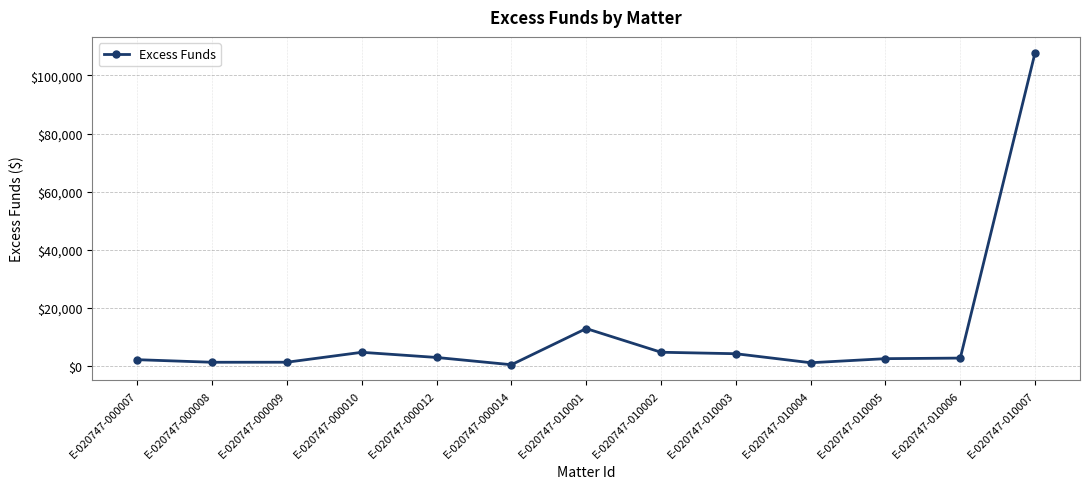

Which label corresponds to the largest value in the chart?

E-020747-010007